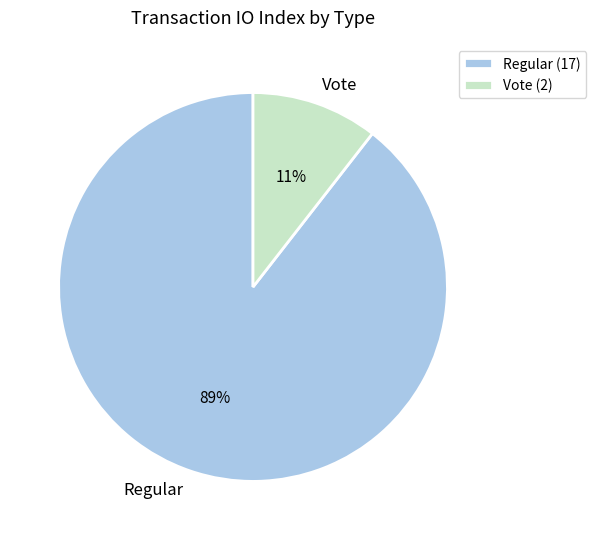

Is it true that Vote is 1% of the pie?

False